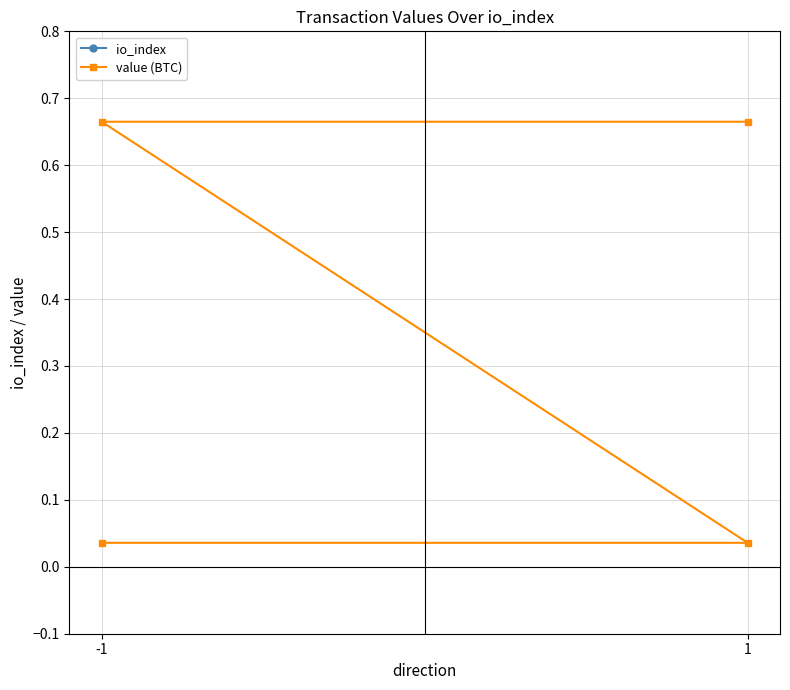

Which series has the largest total across all categories?

io_index